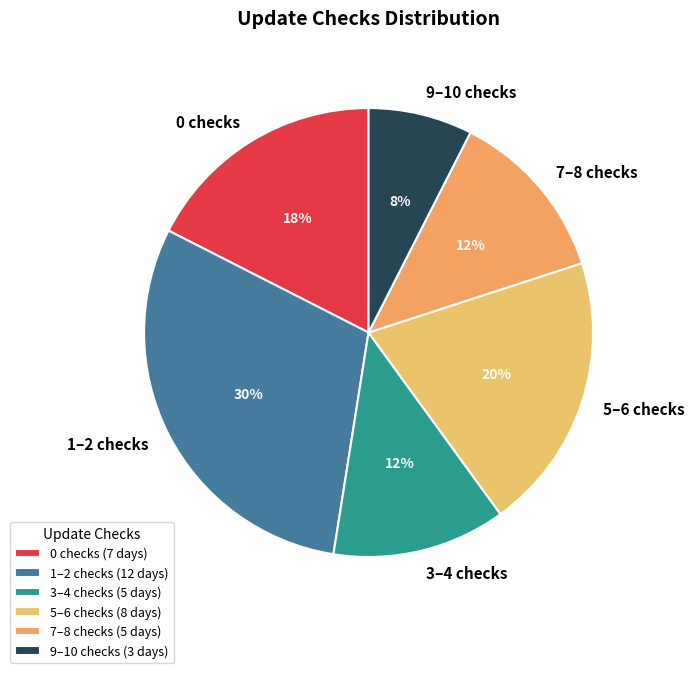

To the nearest percent, what is the difference between the 9–10 checks and 5–6 checks slice percentages?

13%